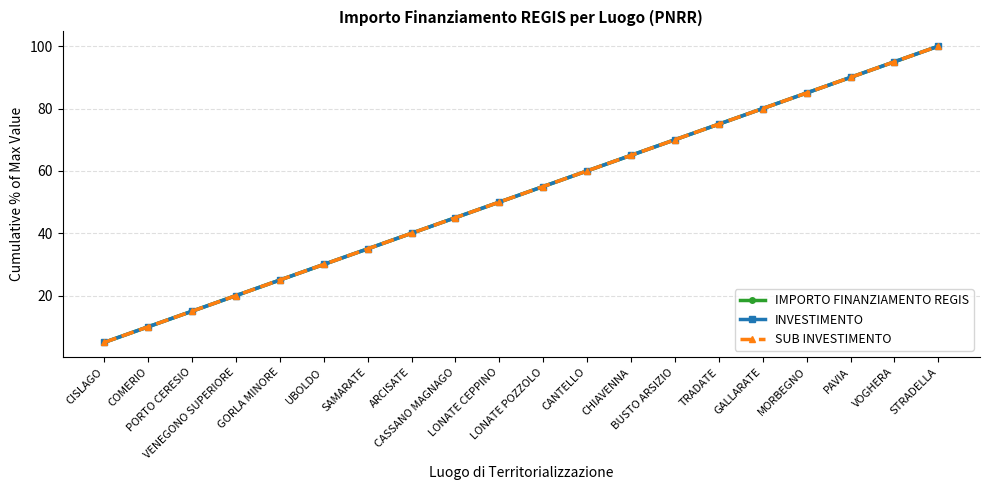

Does the chart have visible grid lines?

Yes